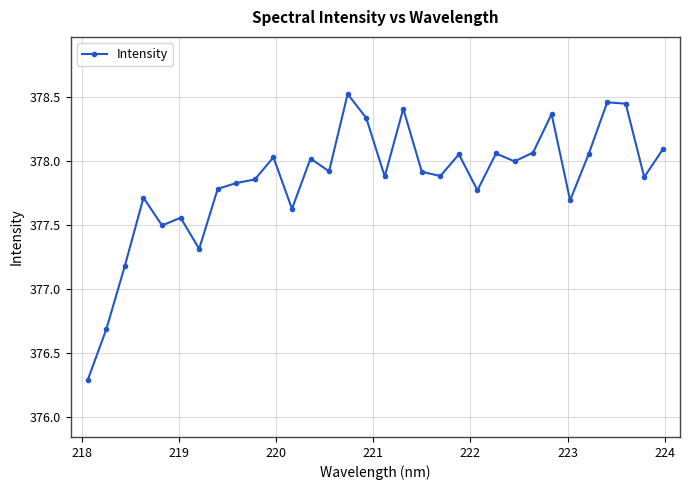

True or false: the data has more than 2 interior local peaks.

True